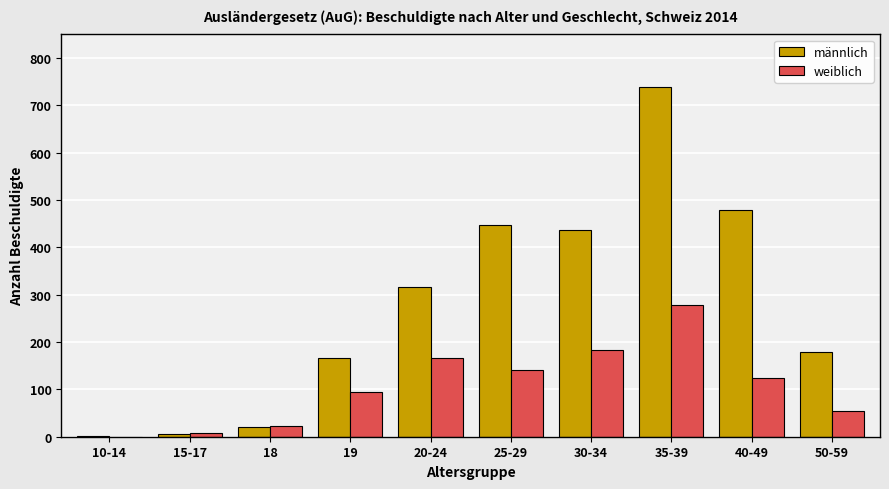

Reading left to right, what are all the values shown in this chart?

männlich: 10-14=1	15-17=6	18=21	19=166	20-24=316	25-29=447	30-34=437	35-39=739	40-49=480	50-59=179
weiblich: 10-14=0	15-17=8	18=22	19=95	20-24=167	25-29=142	30-34=184	35-39=279	40-49=125	50-59=54